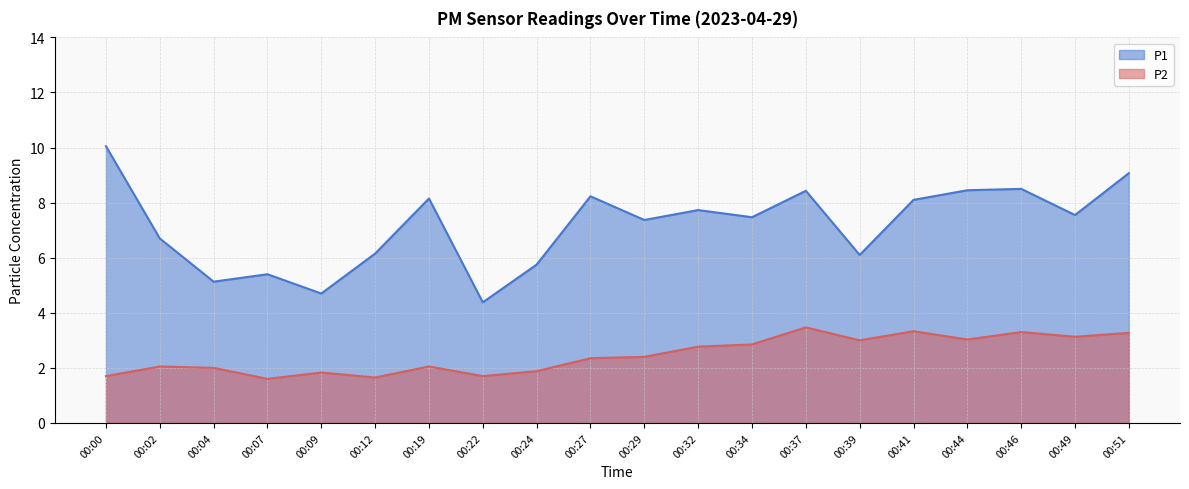

What are all the series names shown in the legend?

P1, P2